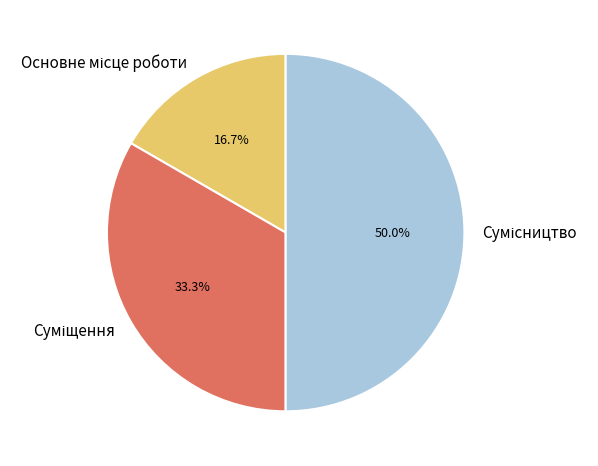

Is it true that Сумісництво is 50% of the pie?

True